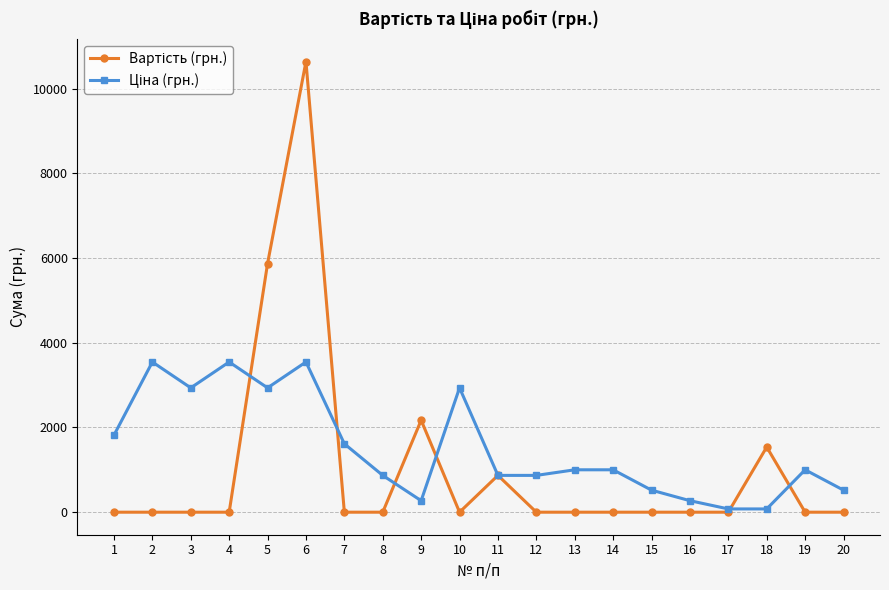

What is the spread (max minus min) of values at 2?

3546.0